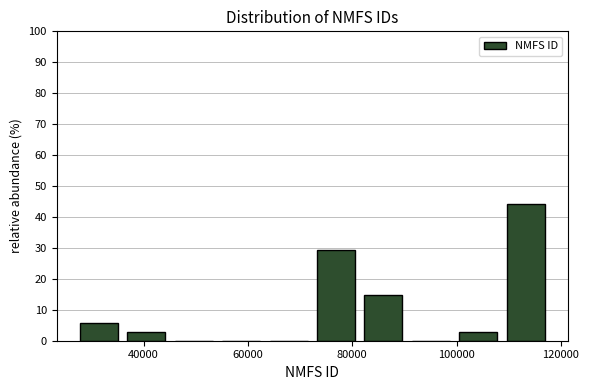

Which range on the x-axis has the tallest bar?

108000 to 118000